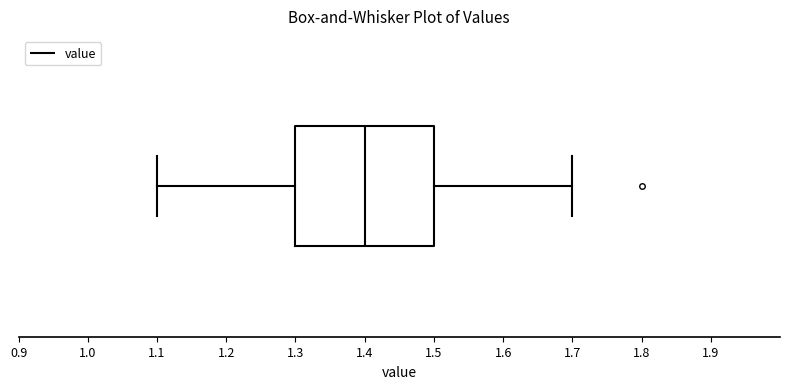

Transcribe this box plot: give where the median line is, the range the box spans, and where the two whiskers end, as read against the x-axis. The values are not printed on the chart, so give them approximately, as read against the axis.

median 1.4, box 1.3 to 1.5, whiskers 1.1 to 1.7